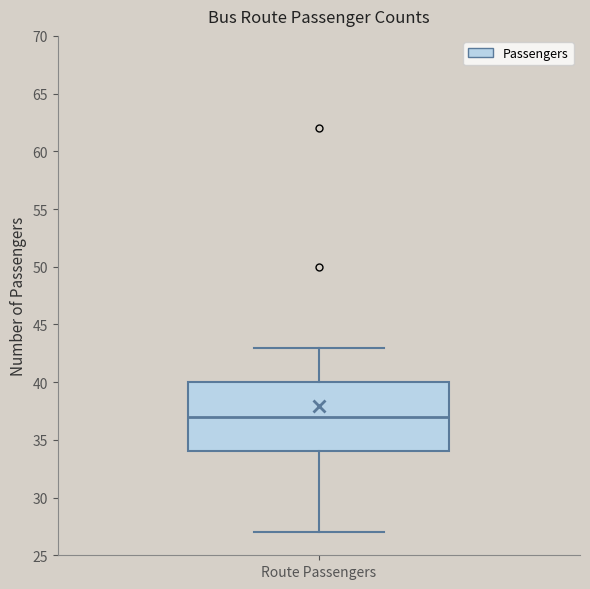

Transcribe this box plot: give where the median line is, the range the box spans, and where the two whiskers end, as read against the y-axis. The values are not printed on the chart, so give them approximately, as read against the axis.

median 37, box 34 to 40, whiskers 27 to 43